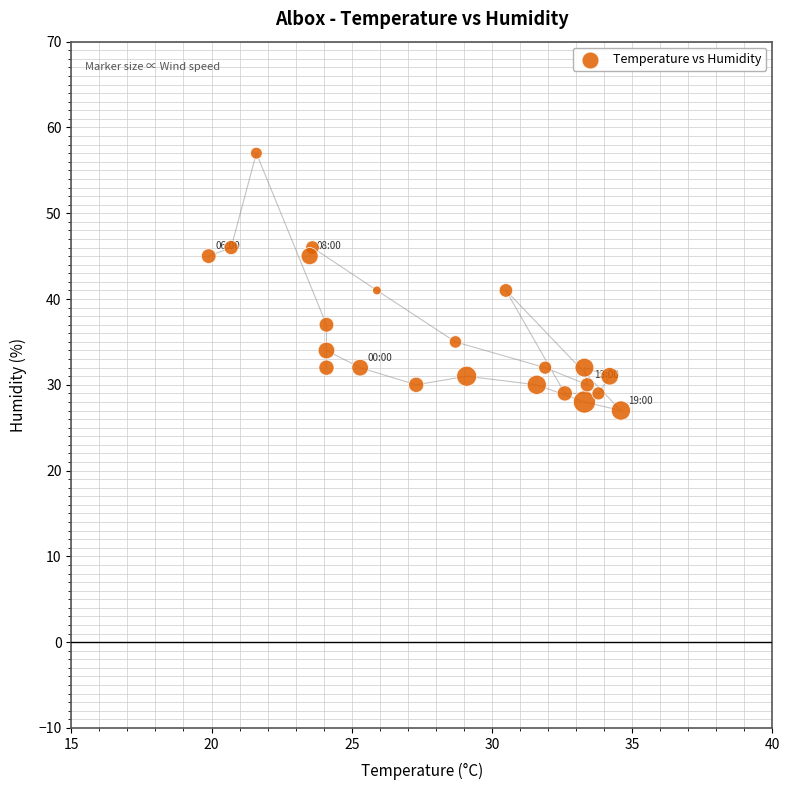

What is the range of Y values (max minus min)?

30